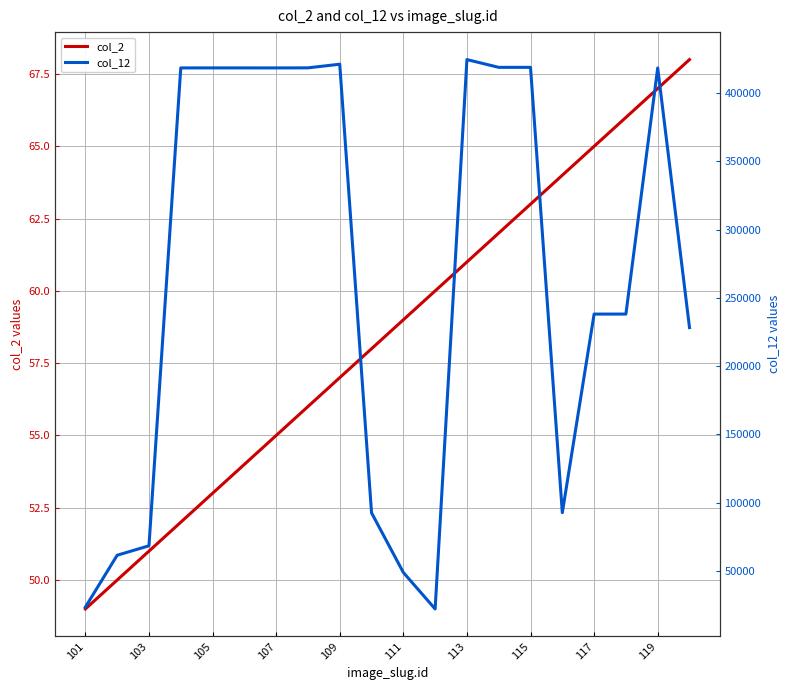

Which category has the lowest value in the col_2 series?

101